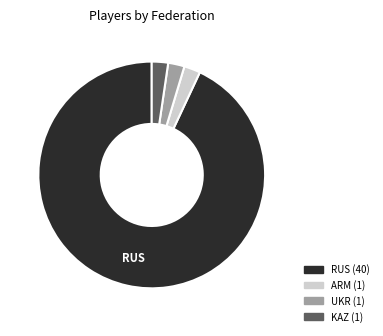

The RUS slice represents 93% of the pie. True or false?

True